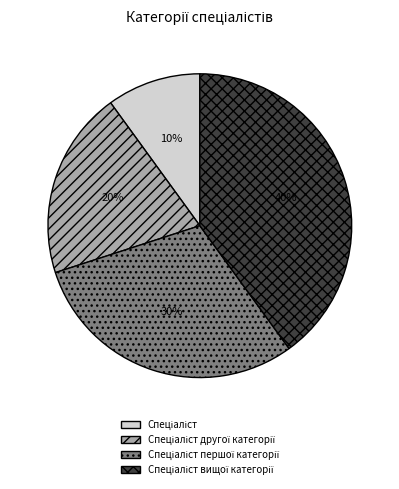

To the nearest percent, what is the average slice percentage?

25%